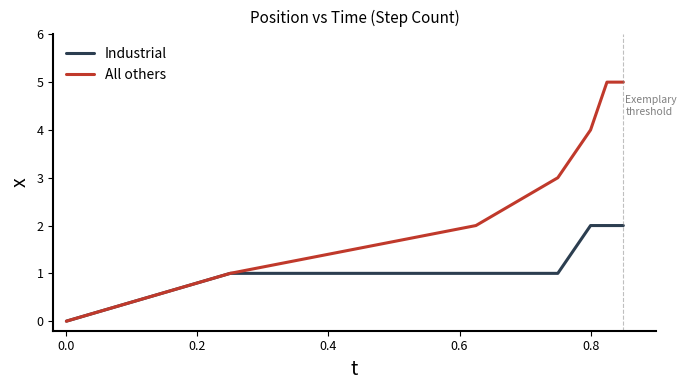

Which series has the widest spread of values?

All others